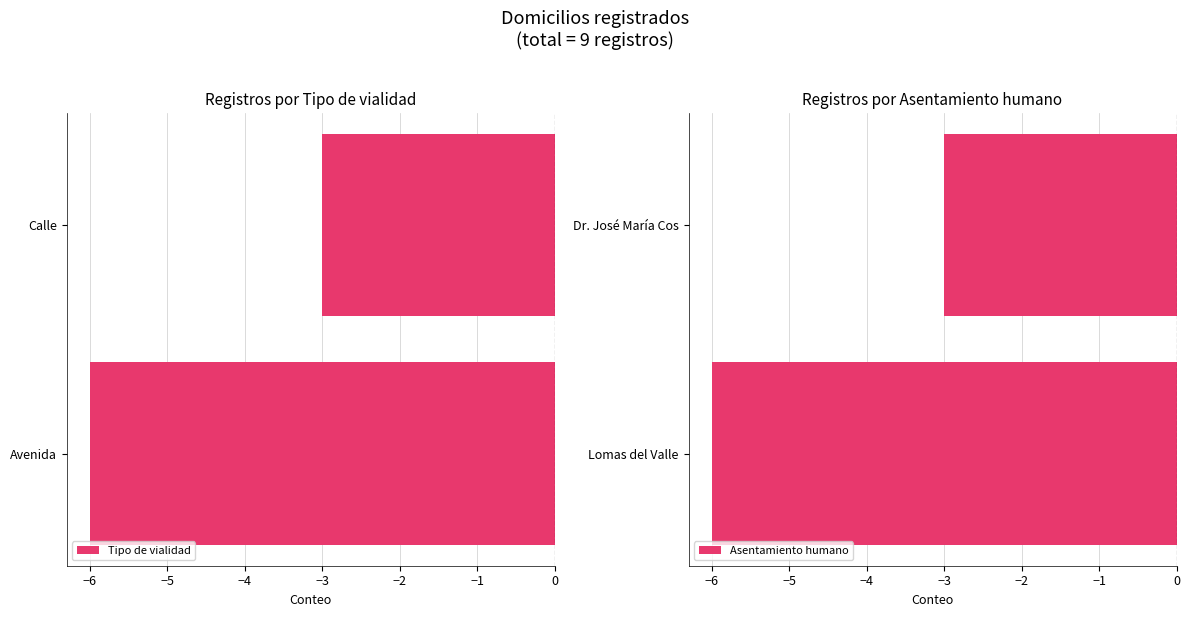

Rank the categories by Tipo de vialidad value from lowest to highest.

Avenida, Calle